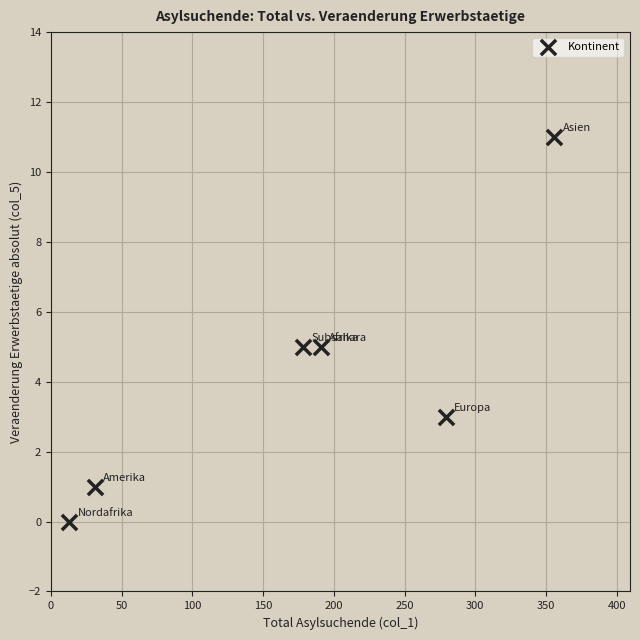

What is the range of X values (max minus min)?

343